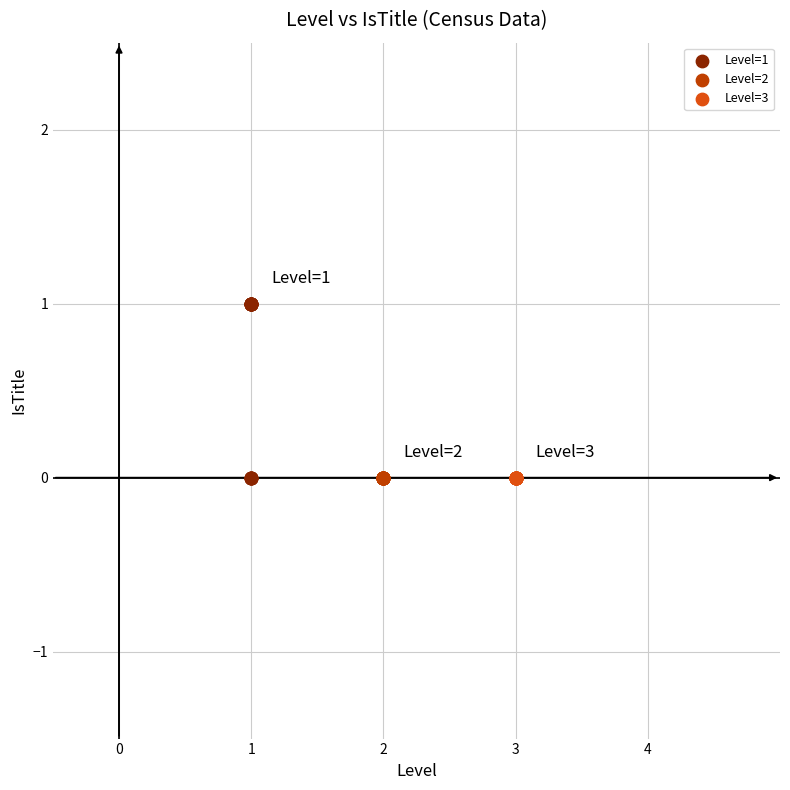

Which series reaches the maximum Y coordinate?

Level=1